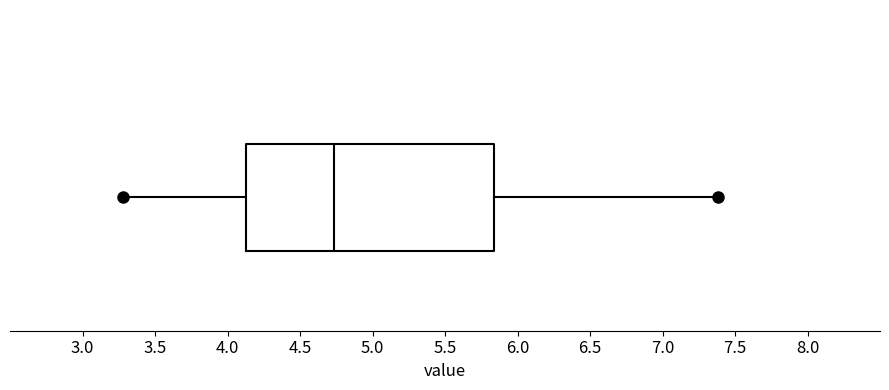

Read this box plot against the x-axis: the position of the median line, the range covered by the box, and the ends of both whiskers. The values are not printed on the chart, so give them approximately, as read against the axis.

median 4.75, box 4.15 to 5.85, whiskers 3.30 to 7.40